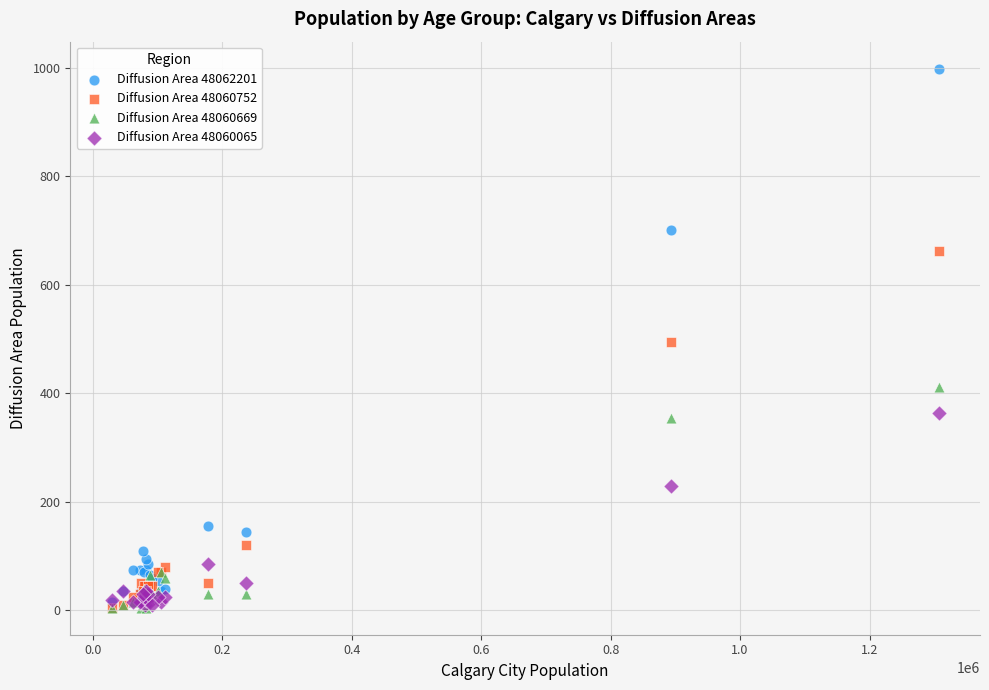

In the Diffusion Area 48062201 series, what Y value is closest to 506?

700